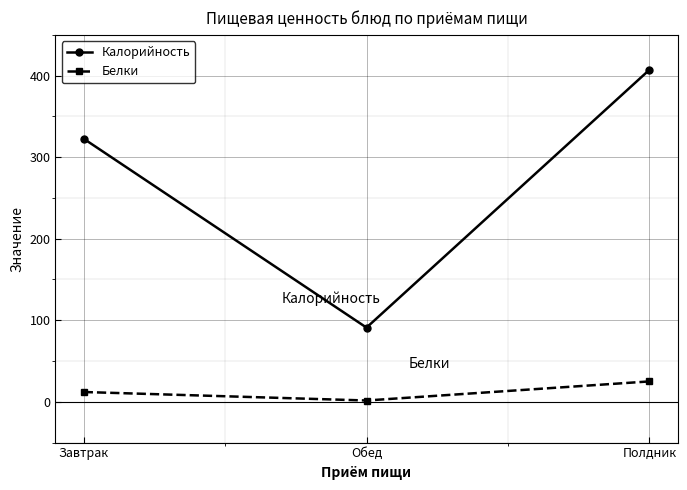

Reading left to right, list all the values displayed in this chart.

Калорийность: Завтрак=322.6	Обед=91.0	Полдник=407.0
Белки: Завтрак=12.0	Обед=1.6	Полдник=25.0